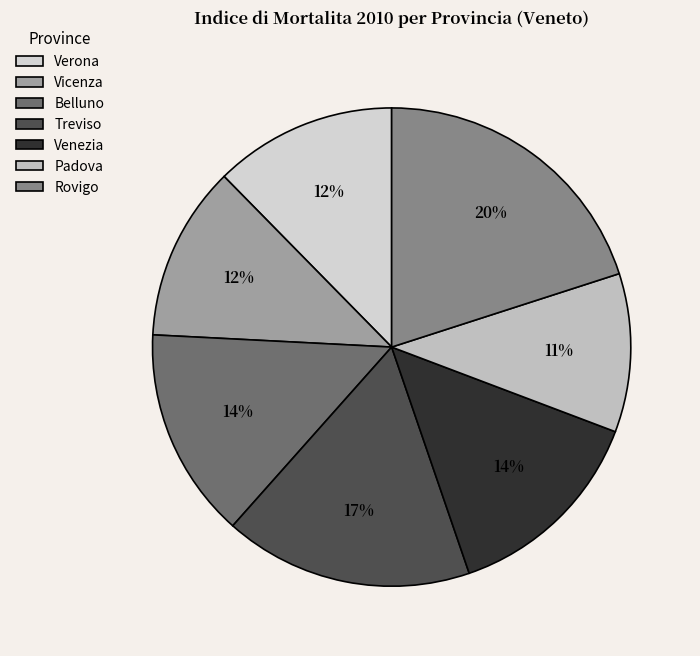

The Venezia slice represents 14% of the pie. True or false?

True